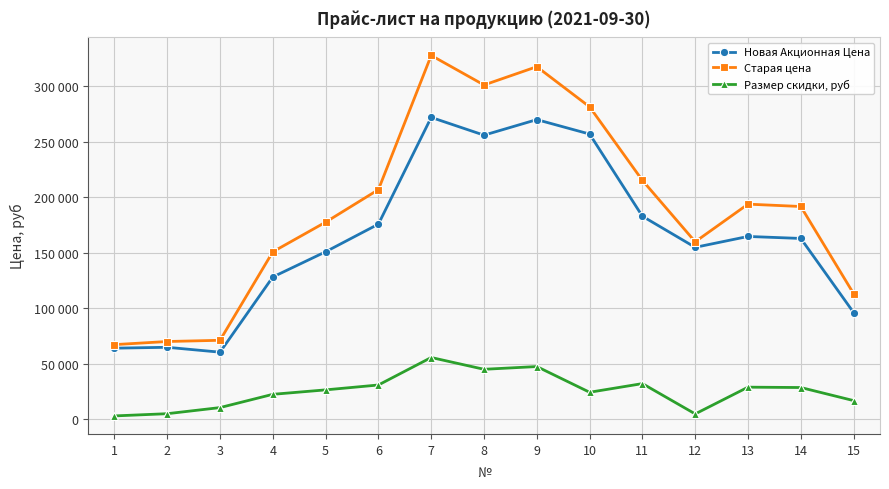

The value of Новая Акционная Цена at 5 is 151000. True or false?

True